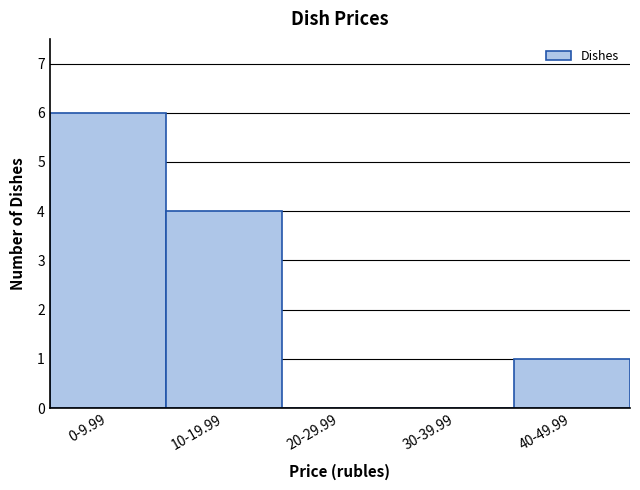

Reading right to left, extract all data points from this chart.

40-49.99=1	30-39.99=0	20-29.99=0	10-19.99=4	0-9.99=6